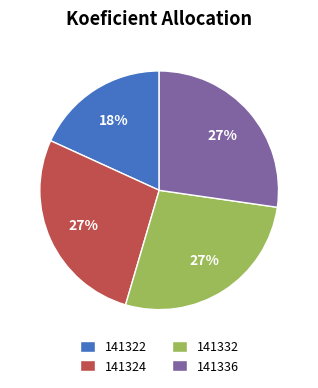

True or false: 141324 accounts for 16% of the total.

False